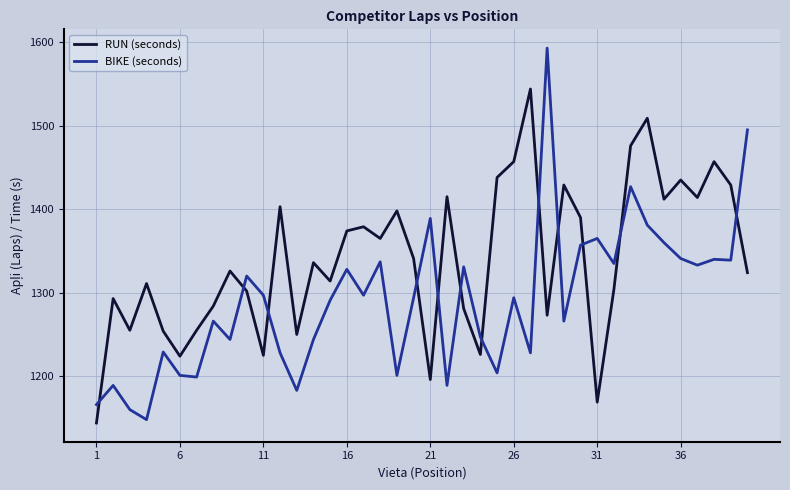

What is the lowest value of the BIKE (seconds) series?

1148